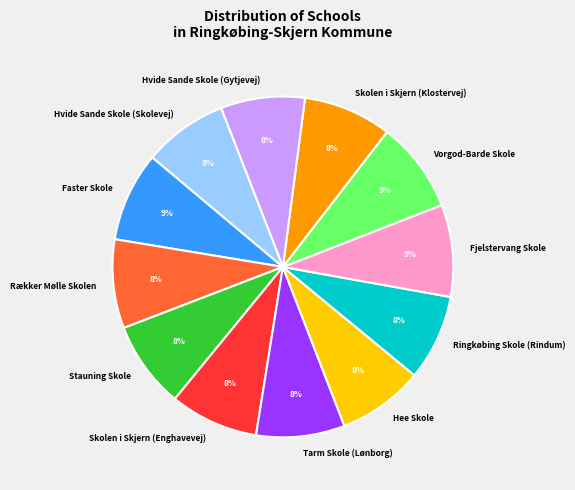

Count the number of slices in the pie.

12